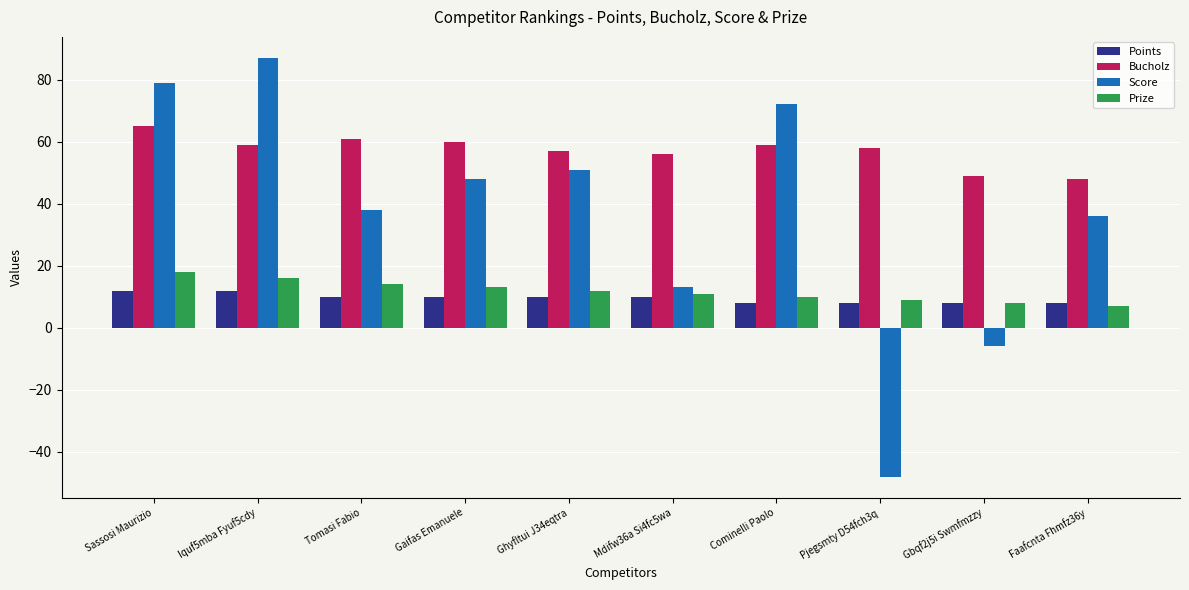

Which category has the highest value across all series?

Iquf5mba Fyuf5cdy